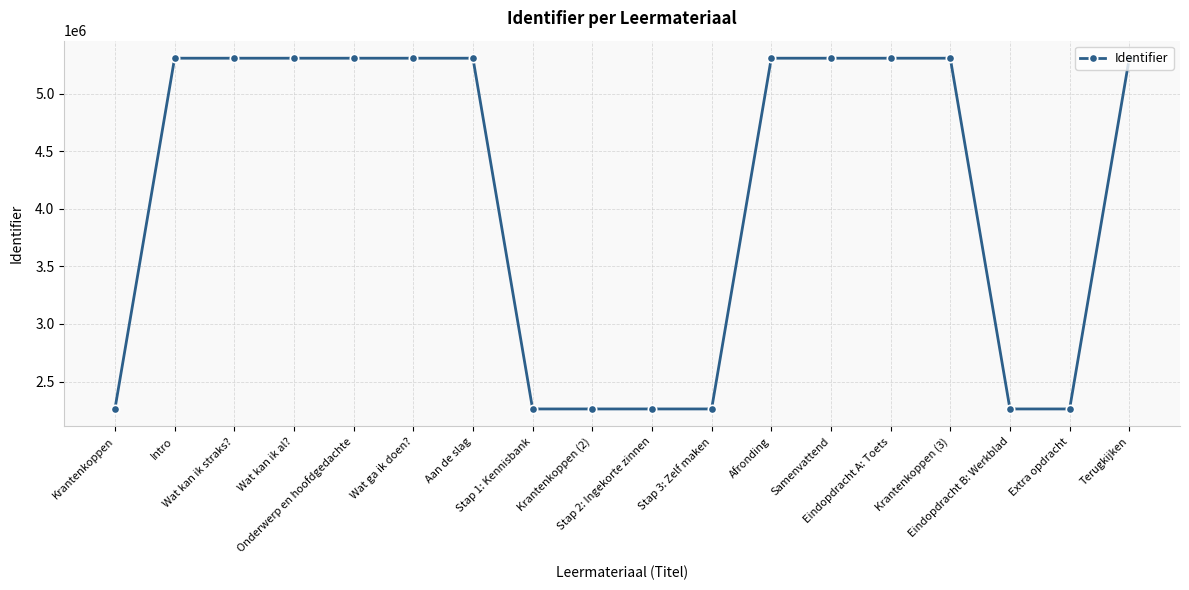

What is the greatest value displayed?

5306895